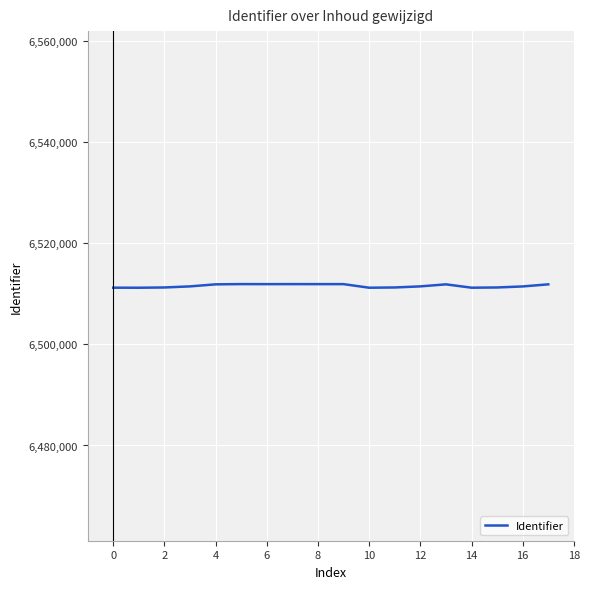

What is the smallest value displayed?

6511176